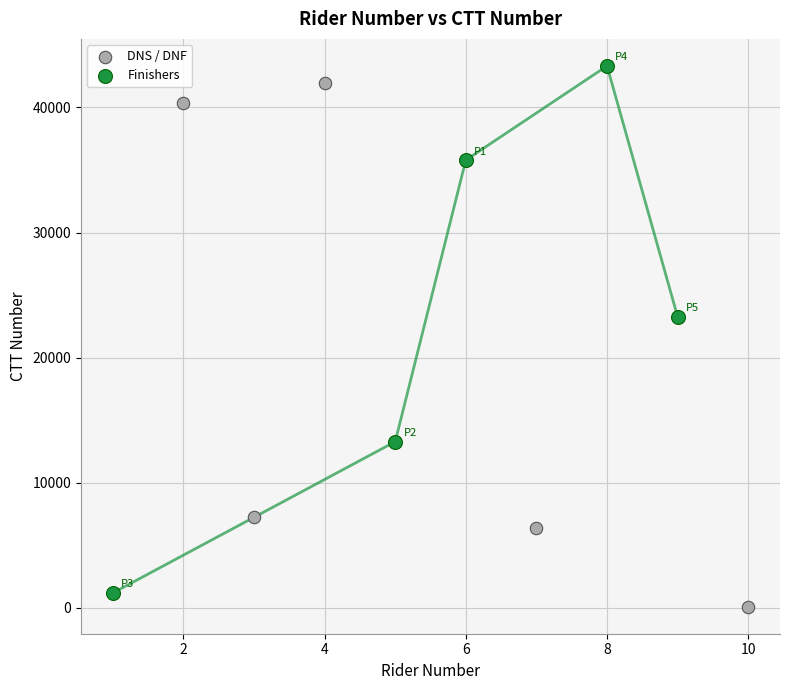

What are all the series names shown in the legend?

DNS / DNF, Finishers